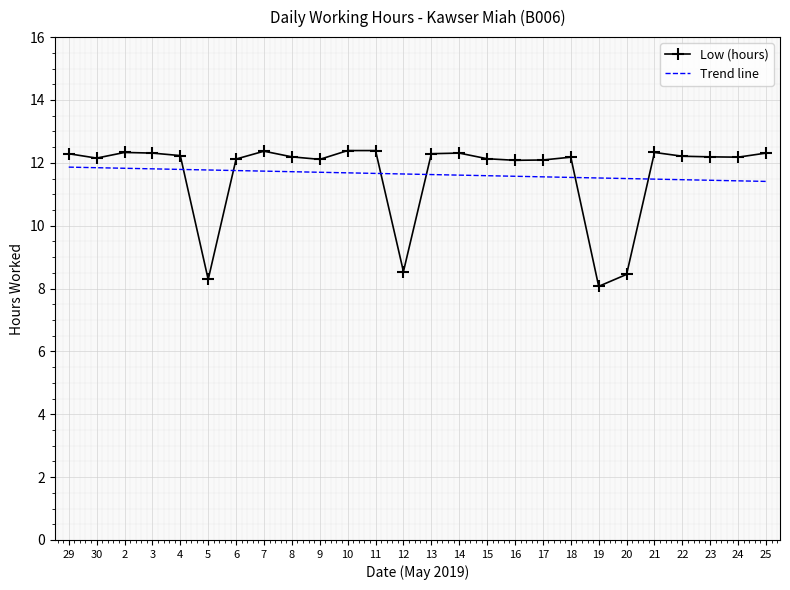

True or false: the data shows 8.3 at 5.

True